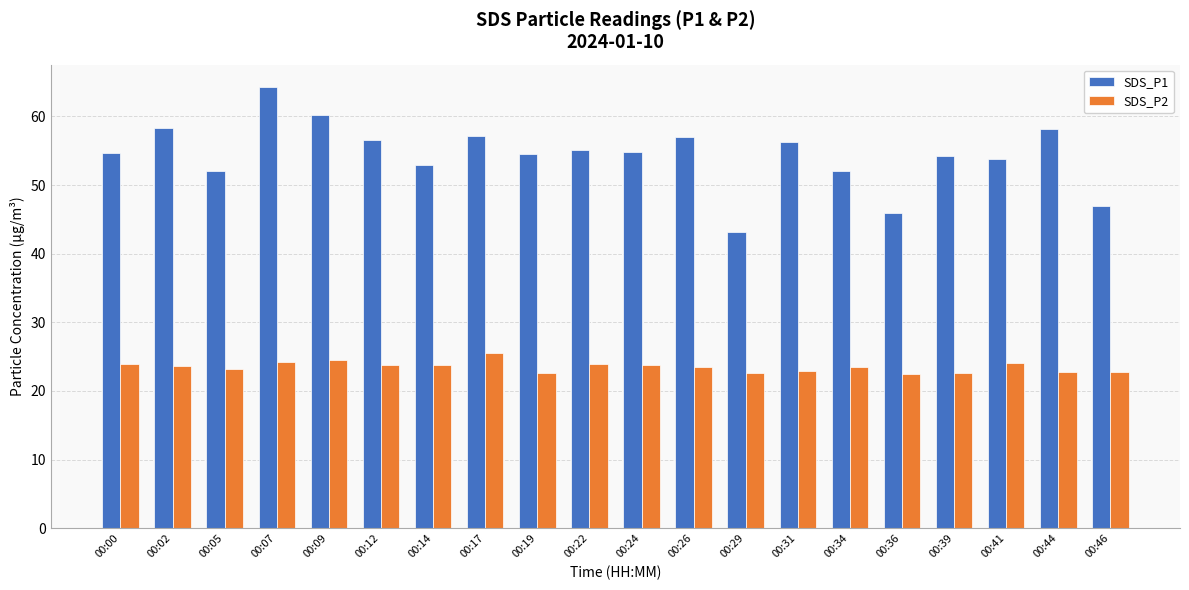

Which series has the largest range (max minus min)?

SDS_P1